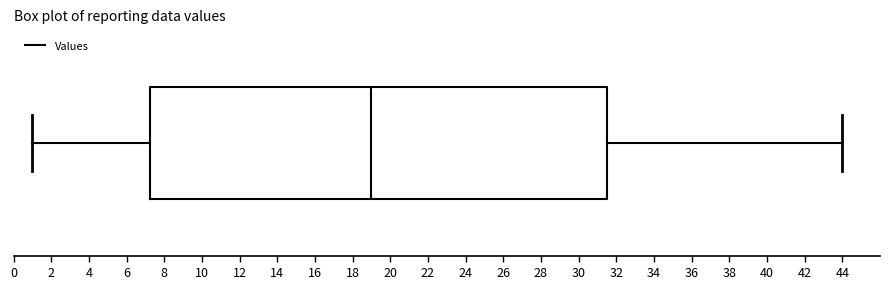

Transcribe this box plot: give where the median line is, the range the box spans, and where the two whiskers end, as read against the x-axis. The values are not printed on the chart, so give them approximately, as read against the axis.

median 19.0, box 7.2 to 31.6, whiskers 1.0 to 44.0